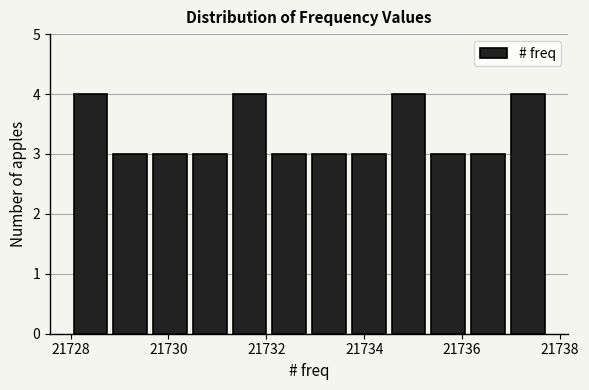

Reading left to right, list every bar in this chart as the range it spans on the x-axis followed by its height. Neither the bar edges nor the heights are printed on the chart, so give them approximately, as read against the axes.

21728.0 to 21728.8: 4
21728.8 to 21729.6: 3
21729.6 to 21730.4: 3
21730.4 to 21731.2: 3
21731.2 to 21732.0: 4
21732.0 to 21732.8: 3
21732.8 to 21733.6: 3
21733.6 to 21734.6: 3
21734.6 to 21735.4: 4
21735.4 to 21736.2: 3
21736.2 to 21737.0: 3
21737.0 to 21737.8: 4